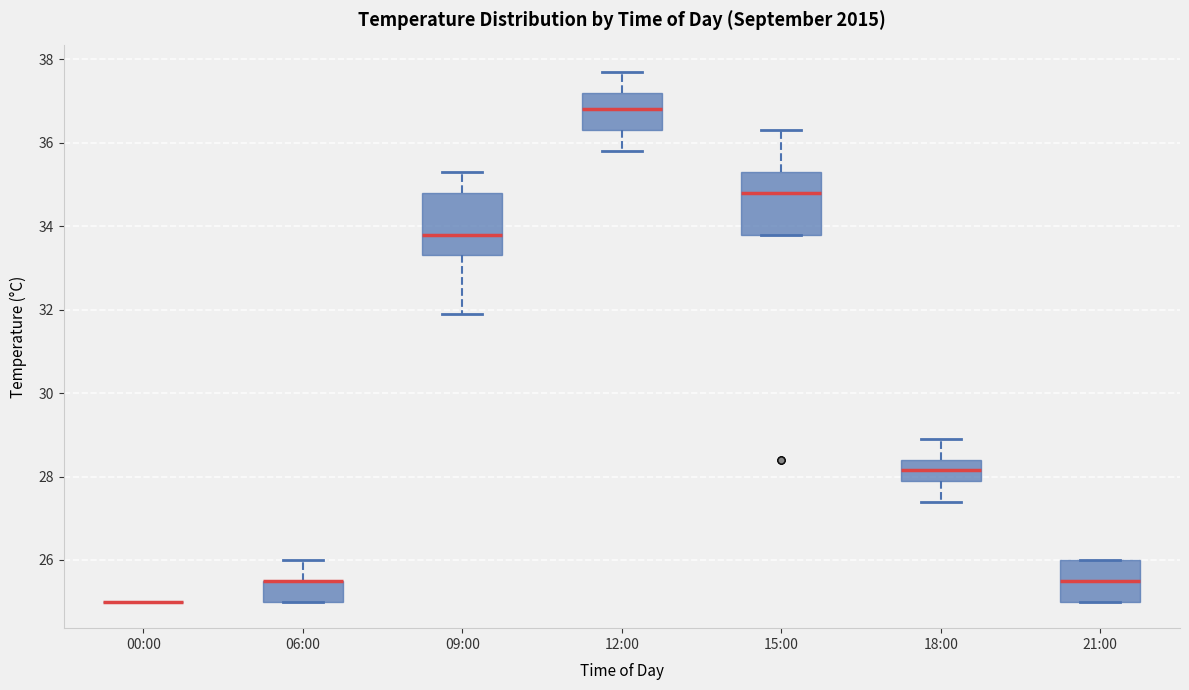

Reading left to right, transcribe this box plot: for each box, give where its median line is, the range the box spans, and where its two whiskers end, as read against the y-axis. The values are not printed on the chart, so give them approximately, as read against the axis.

00:00: box collapsed to a line at 25.0, whiskers 25.0 to 25.0
06:00: median 25.6 (drawn on the box's upper edge), box 25.0 to 25.6, whiskers 25.0 to 26.0
09:00: median 33.8, box 33.4 to 34.8, whiskers 32.0 to 35.4
12:00: median 36.8, box 36.4 to 37.2, whiskers 35.8 to 37.8
15:00: median 34.8, box 33.8 to 35.4, whiskers 33.8 to 36.4
18:00: median 28.2, box 28.0 to 28.4, whiskers 27.4 to 29.0
21:00: median 25.6, box 25.0 to 26.0, whiskers 25.0 to 26.0